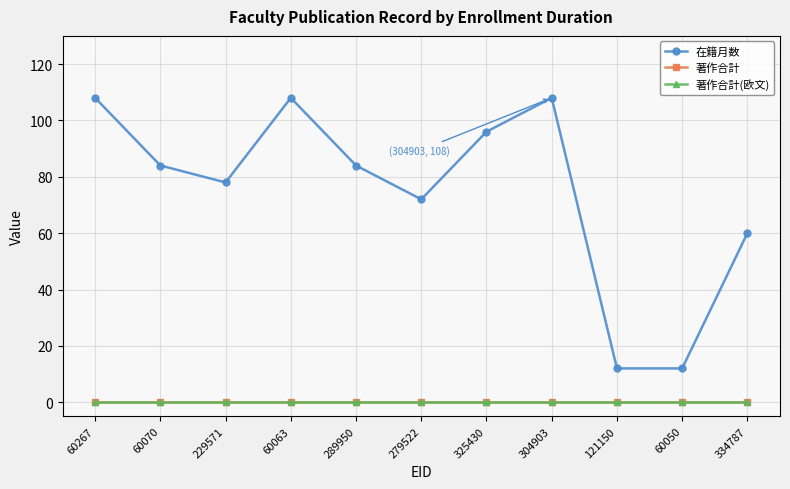

Count the 在籍月数 values in the range 60 to 108.

9